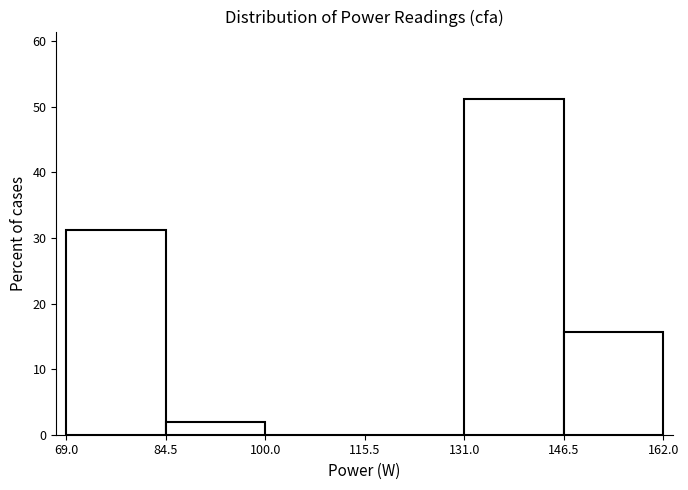

Which range on the x-axis has the tallest bar?

131.0 to 146.5